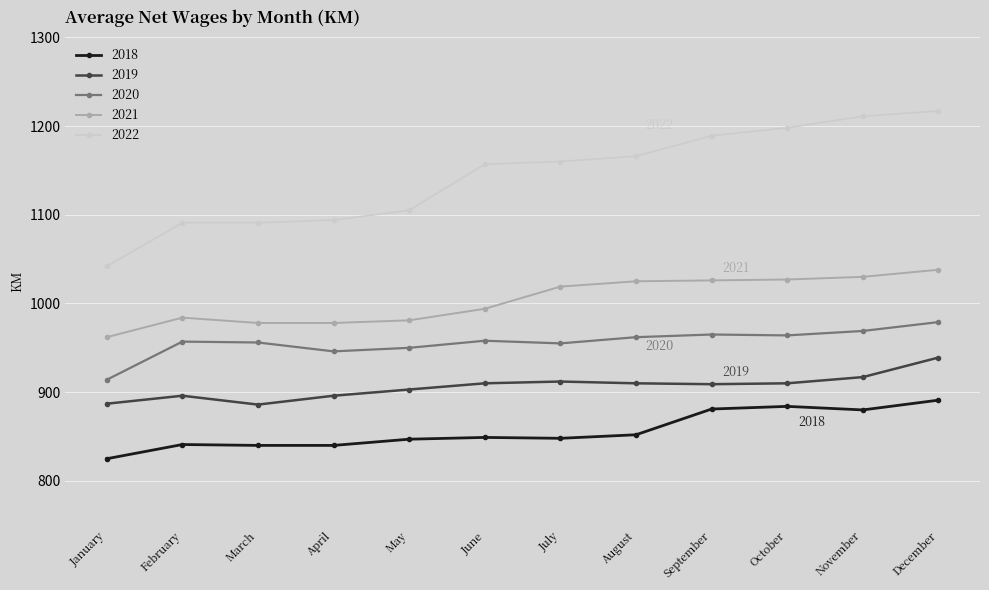

How many values in the 2020 series are below 958?

6